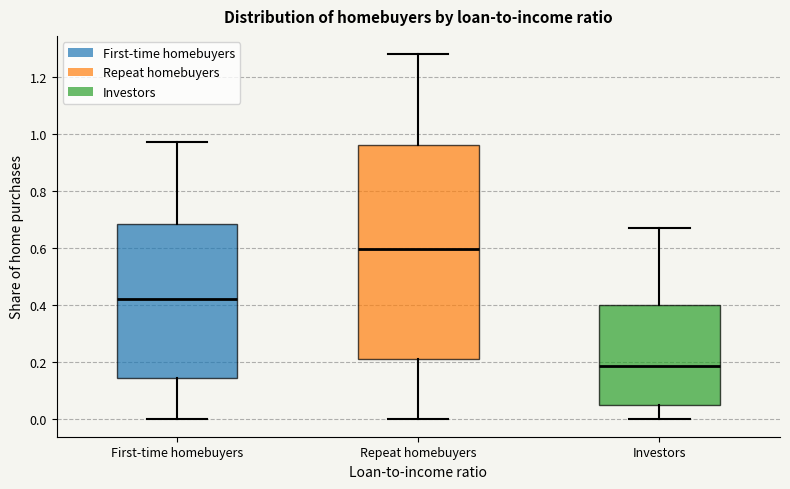

Reading left to right, read every box against the y-axis: the position of its median line, the range the box covers, and the ends of its whiskers. The values are not printed on the chart, so give them approximately, as read against the axis.

First-time homebuyers: median 0.42, box 0.14 to 0.68, whiskers 0.00 to 0.98
Repeat homebuyers: median 0.60, box 0.22 to 0.96, whiskers 0.00 to 1.28
Investors: median 0.18, box 0.04 to 0.40, whiskers 0.00 to 0.68